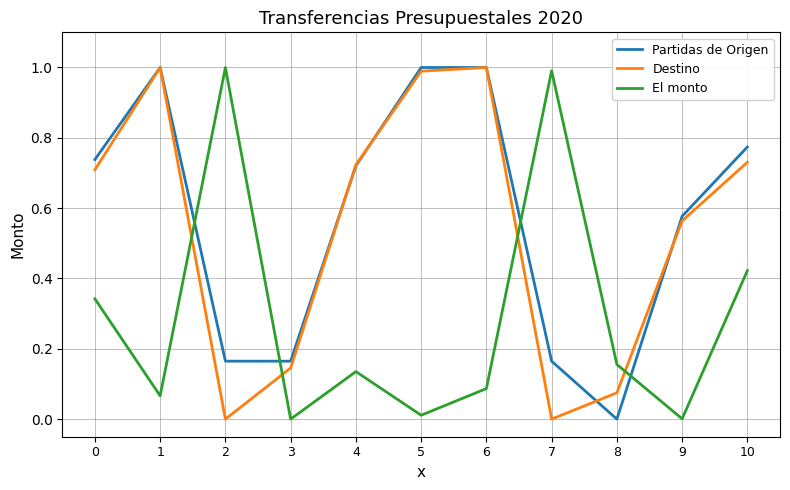

What is the greatest value displayed?

1.0